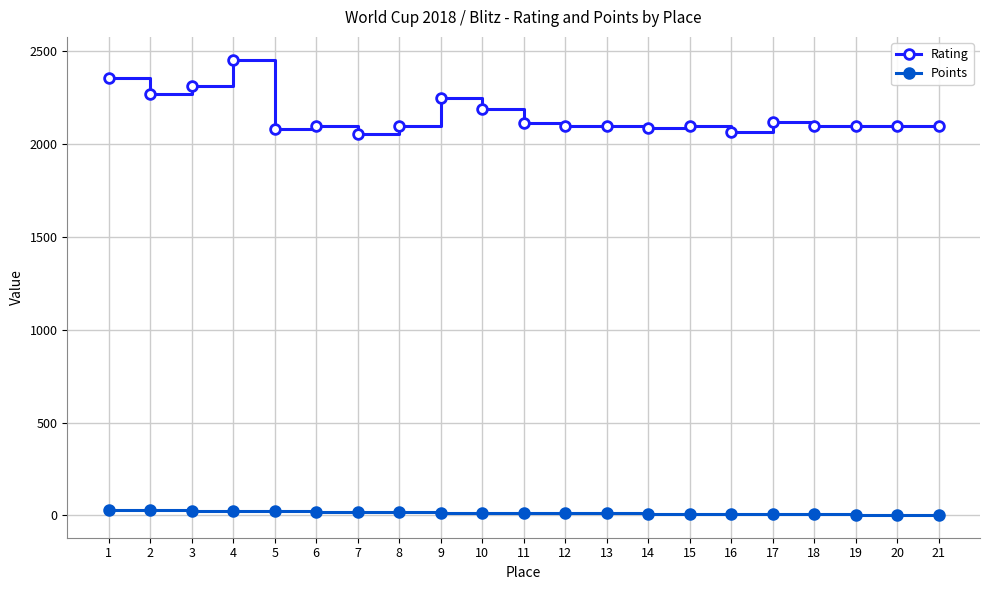

Between 10 and 14, which series saw the biggest shift?

Rating